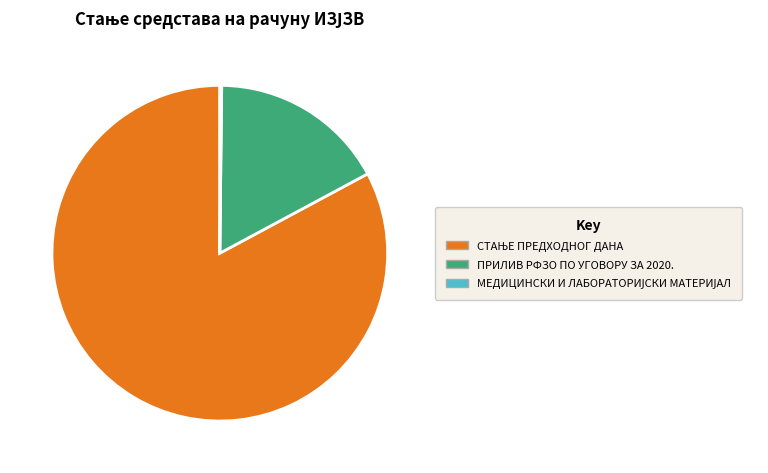

Is it true that ПРИЛИВ РФЗО ПО УГОВОРУ ЗА 2020. is 17% of the pie?

True